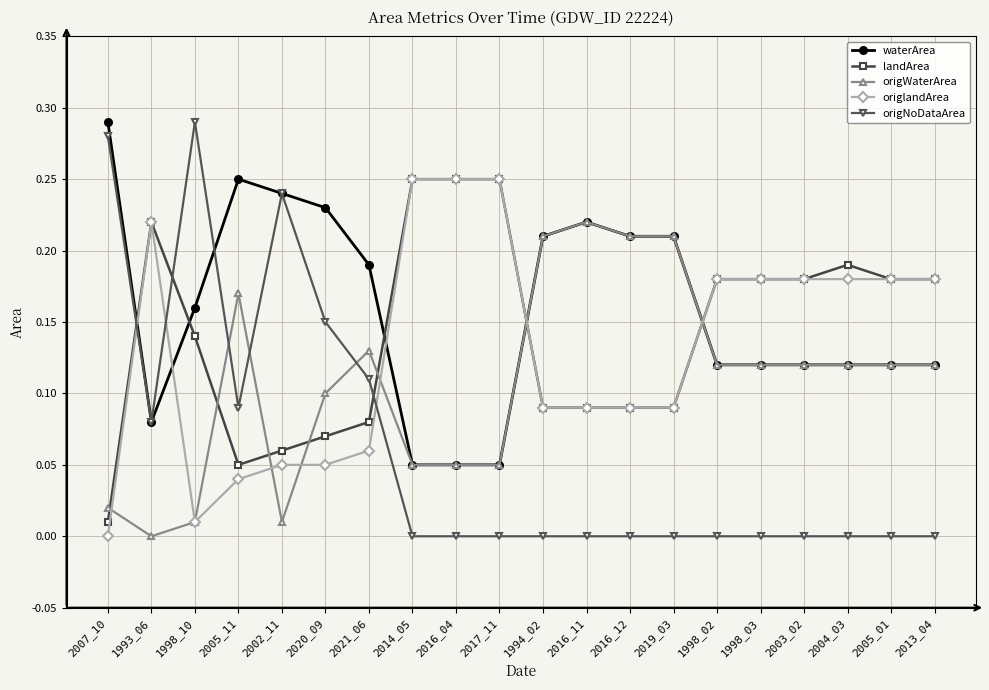

True or false: origlandArea has a value of 0.4 at 1993_06.

False